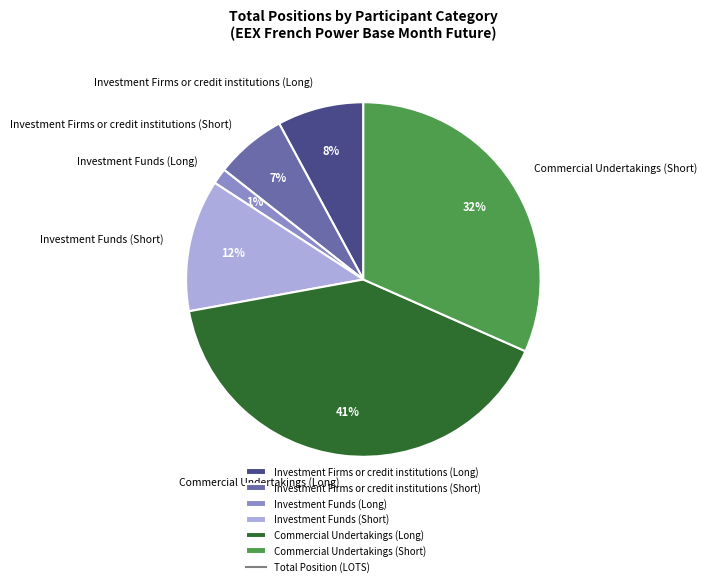

Rank the categories by value from highest to lowest.

Commercial Undertakings (Long), Commercial Undertakings (Short), Investment Funds (Short), Investment Firms or credit institutions (Long), Investment Firms or credit institutions (Short), Investment Funds (Long)